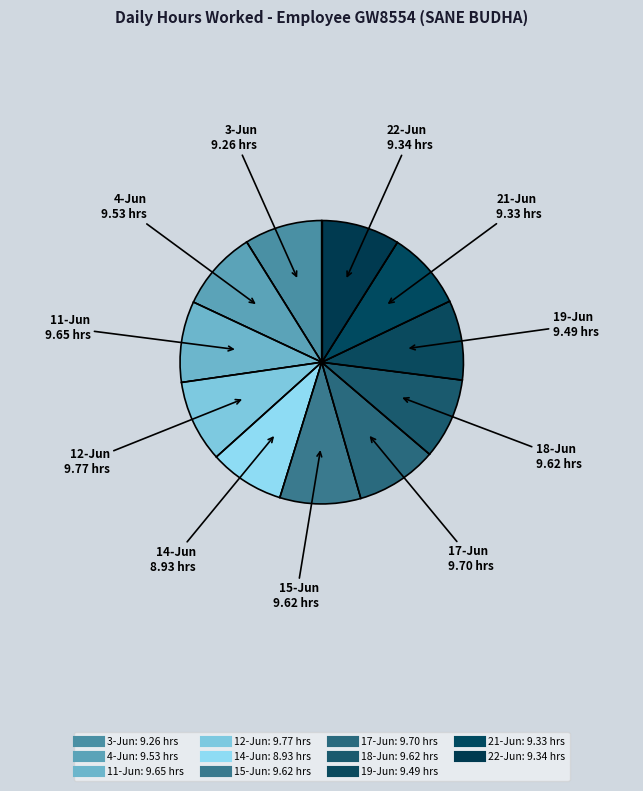

Does 18-Jun account for over 50% of the chart?

No